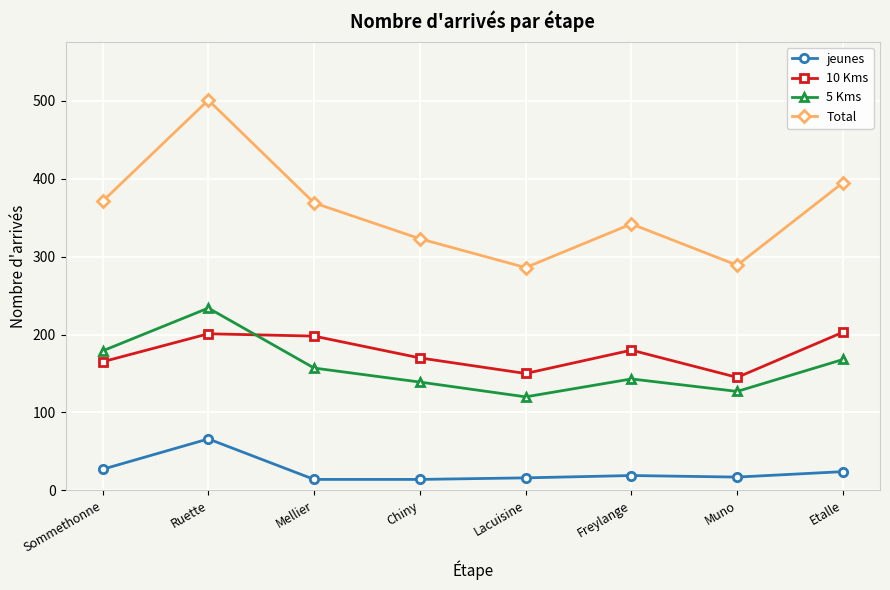

True or false: jeunes and 5 Kms cross at least once.

False